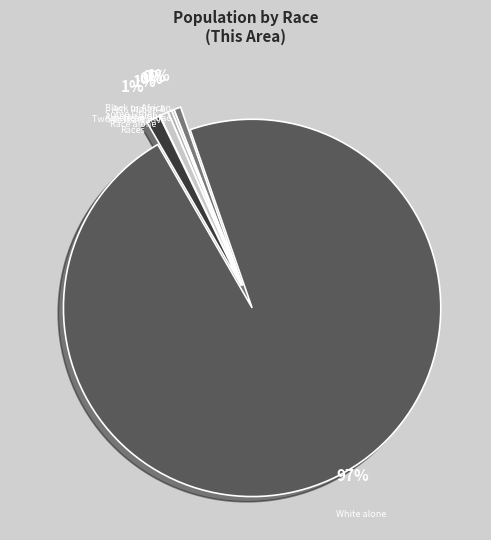

What percentage is the Some Other Race alone slice, to the nearest percent?

1%